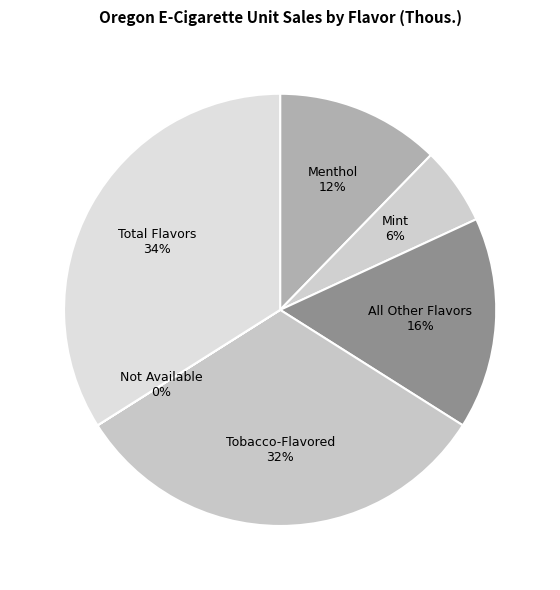

Combined, do Menthol and Total Flavors account for over 50%?

No